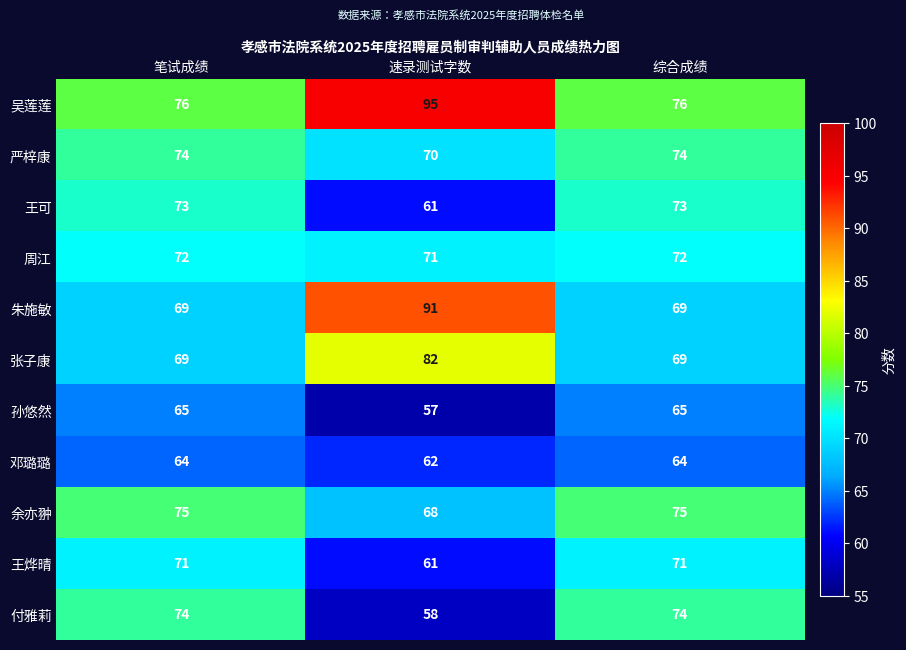

What is the spread (max minus min) of values at 综合成绩?

12